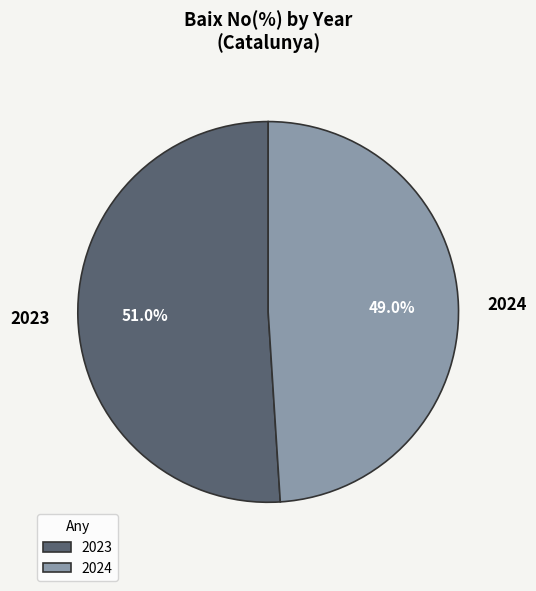

Which slice is the smallest?

2024